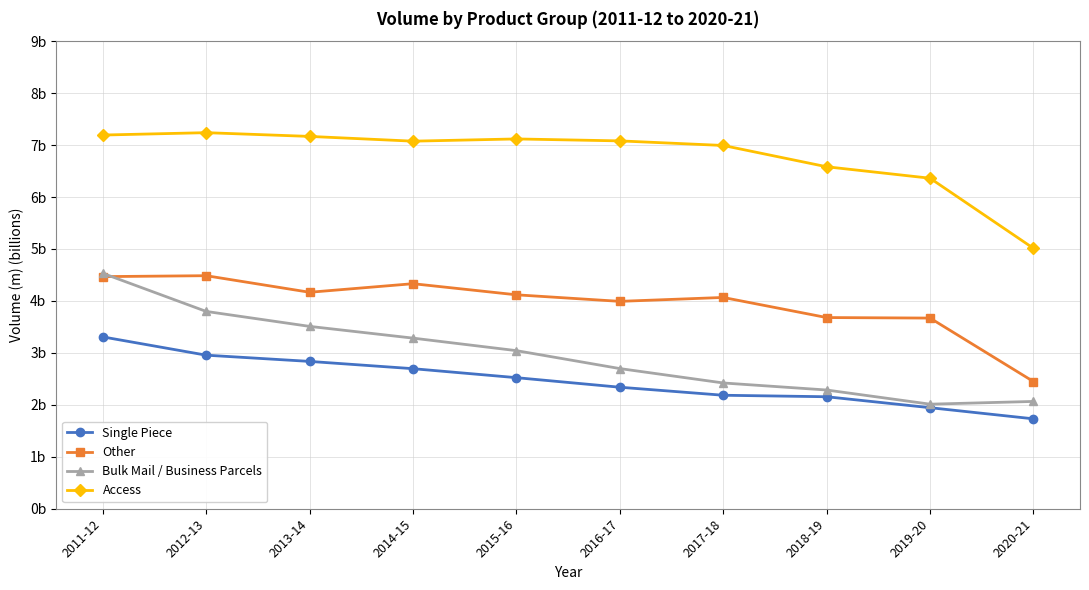

Which series has the largest range (max minus min)?

Bulk Mail / Business Parcels